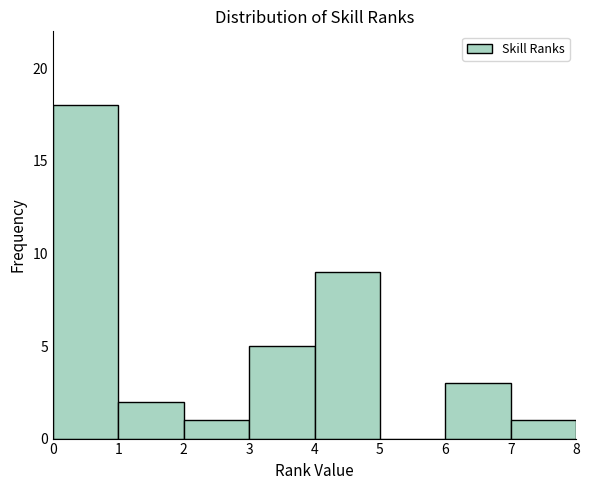

Reading left to right, list every bar in this chart as the range it spans on the x-axis followed by its height. The values are not printed on the chart, so give them approximately, as read against the axis.

0 to 1: 18
1 to 2: 2
2 to 3: 1
3 to 4: 5
4 to 5: 9
5 to 6: 0
6 to 7: 3
7 to 8: 1